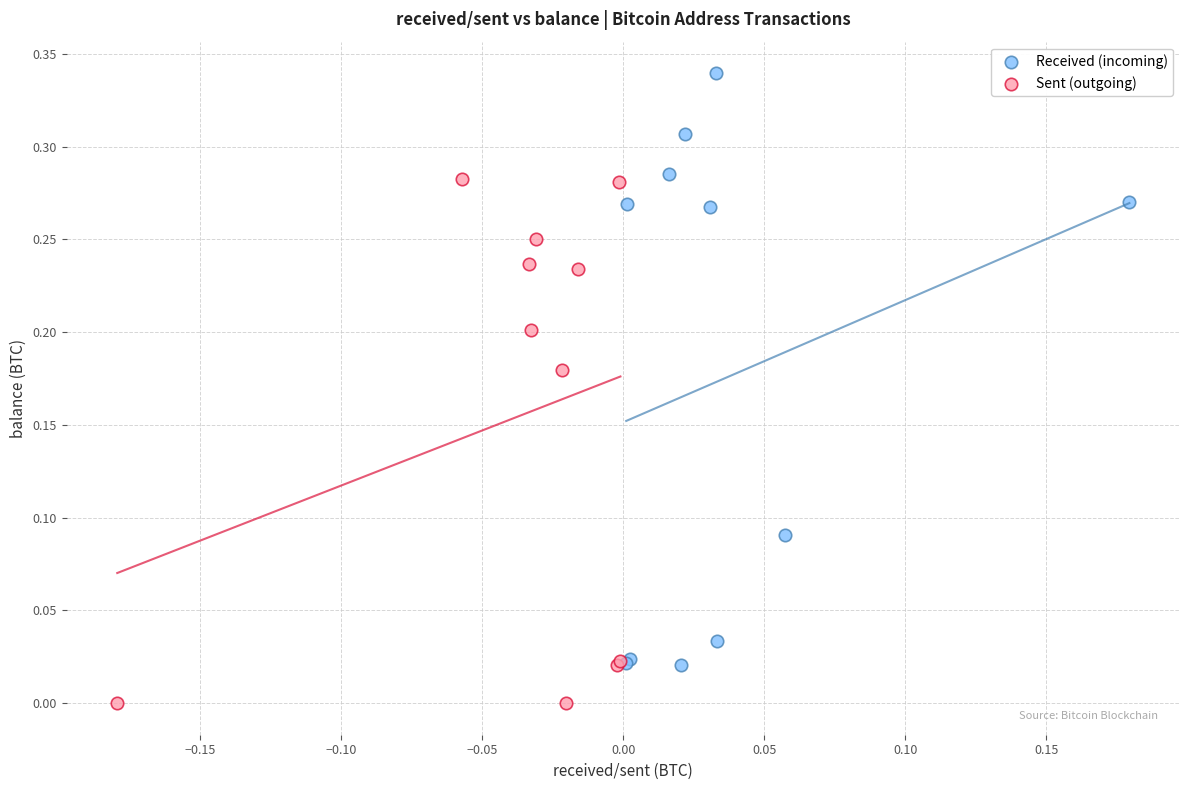

What are all the series names shown in the legend?

Received (incoming), Sent (outgoing)